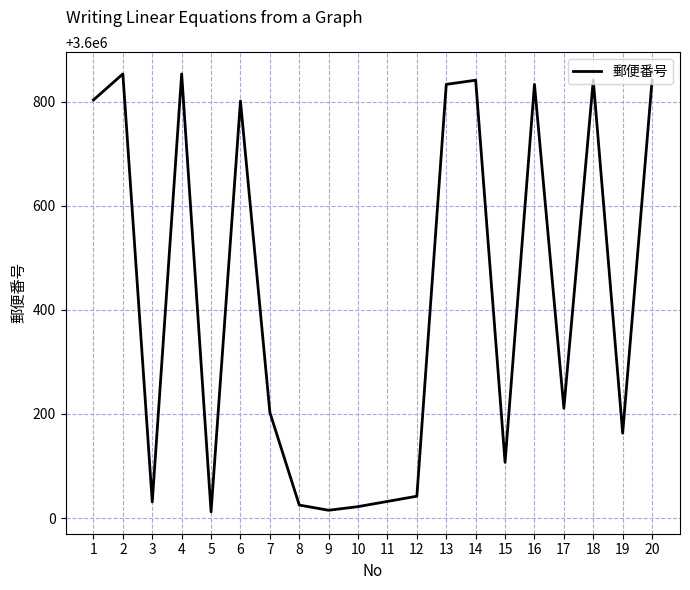

What is the difference between the maximum and minimum values?

841